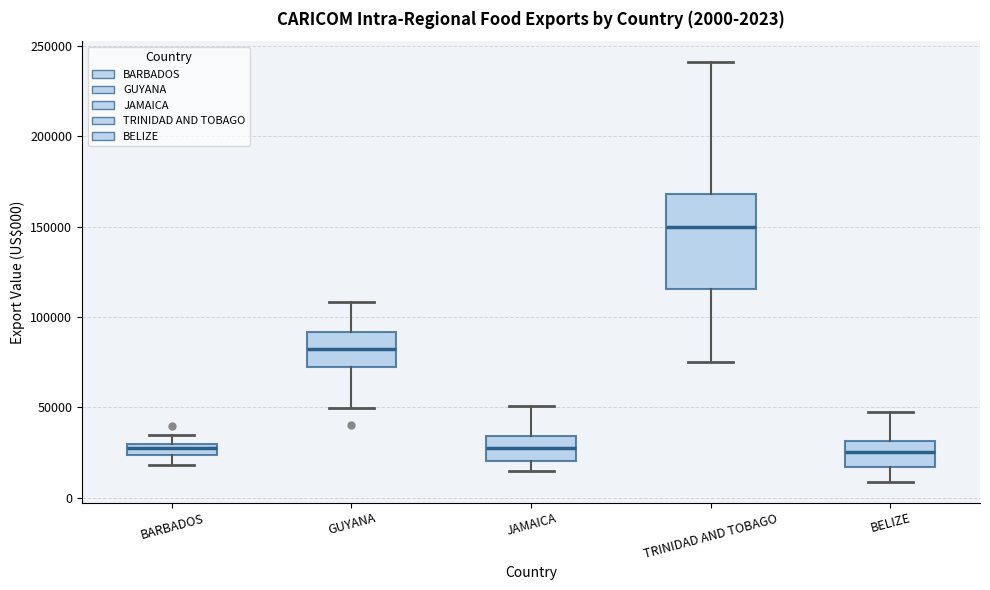

Which box has the highest median line?

TRINIDAD AND TOBAGO